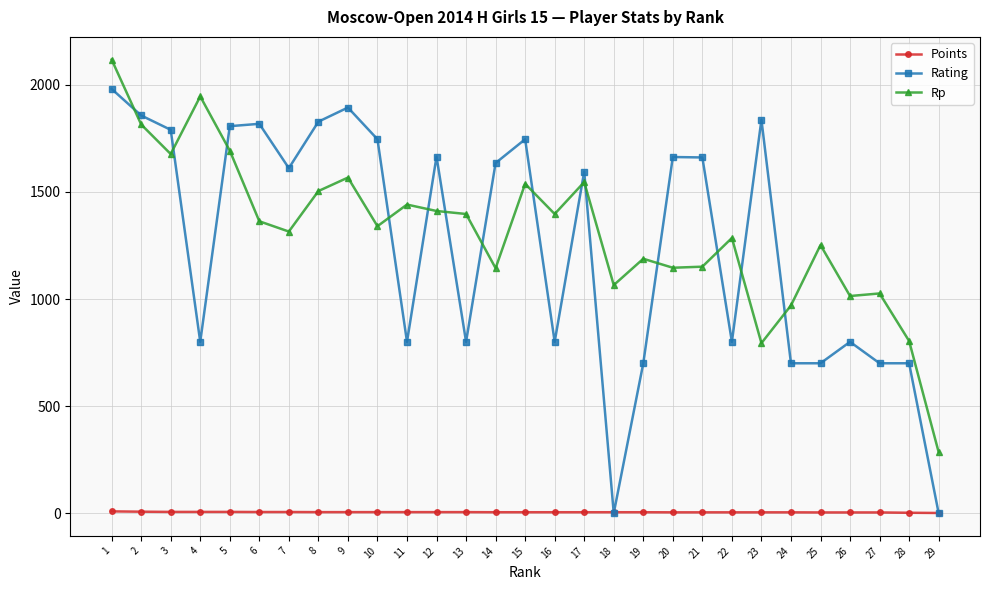

Which series has the largest total across all categories?

Rp